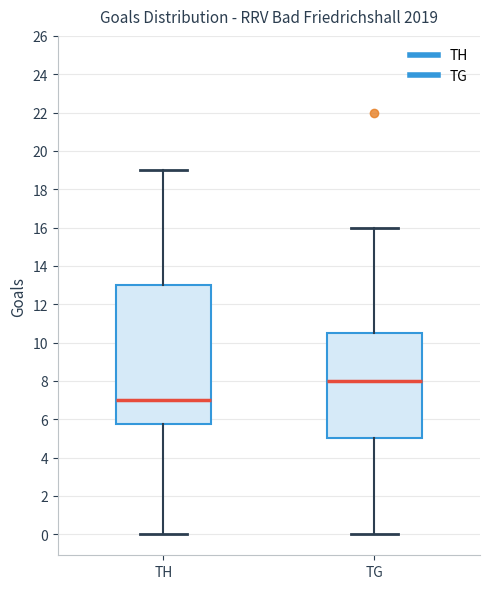

Which box has the lowest median line?

TH